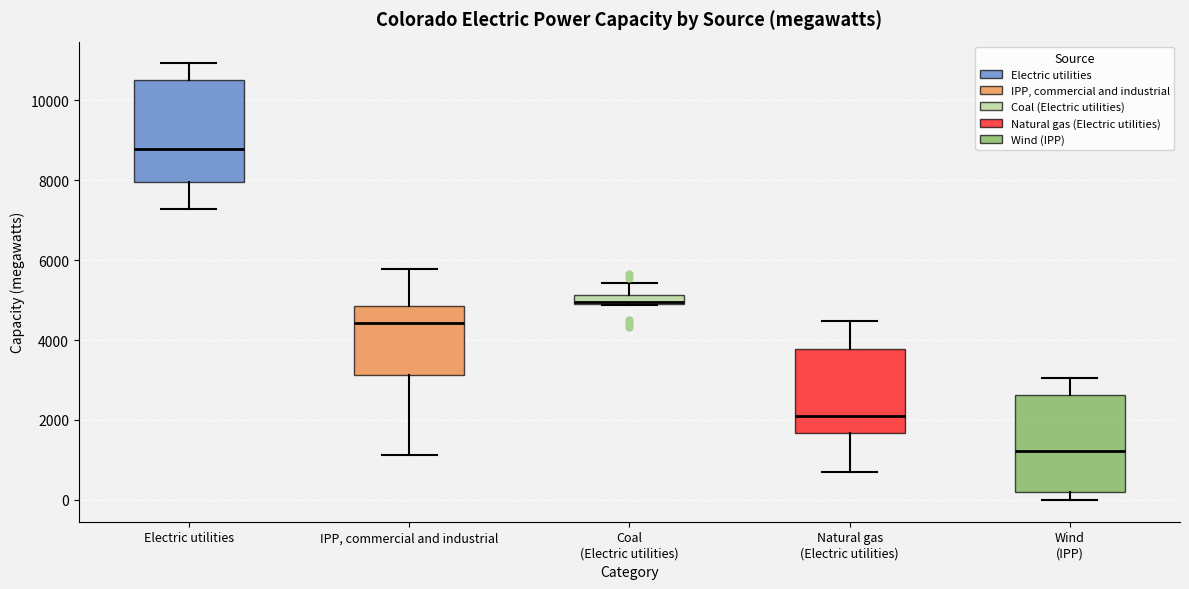

Where does the median line of the box for Electric utilities sit on the y-axis? The values are not printed on the chart, so give them approximately, as read against the axis.

8800